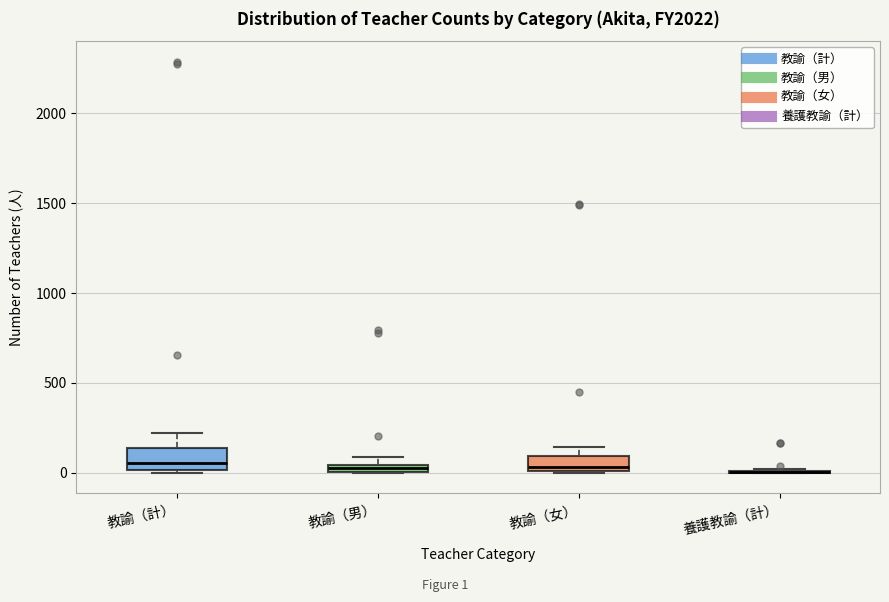

Where is the lower edge of the box for 教諭（計） on the y-axis? The values are not printed on the chart, so give them approximately, as read against the axis.

0